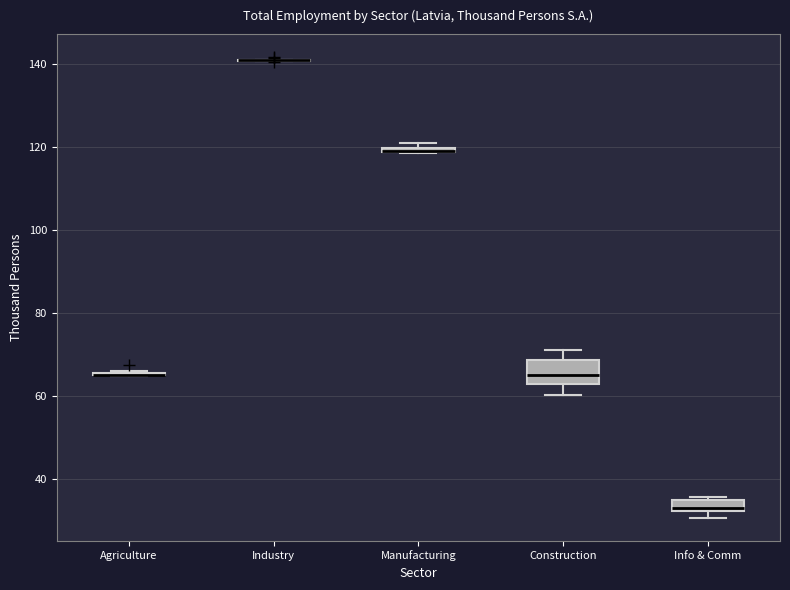

Where does the median line of the box for Info & Comm sit on the y-axis? The values are not printed on the chart, so give them approximately, as read against the axis.

34